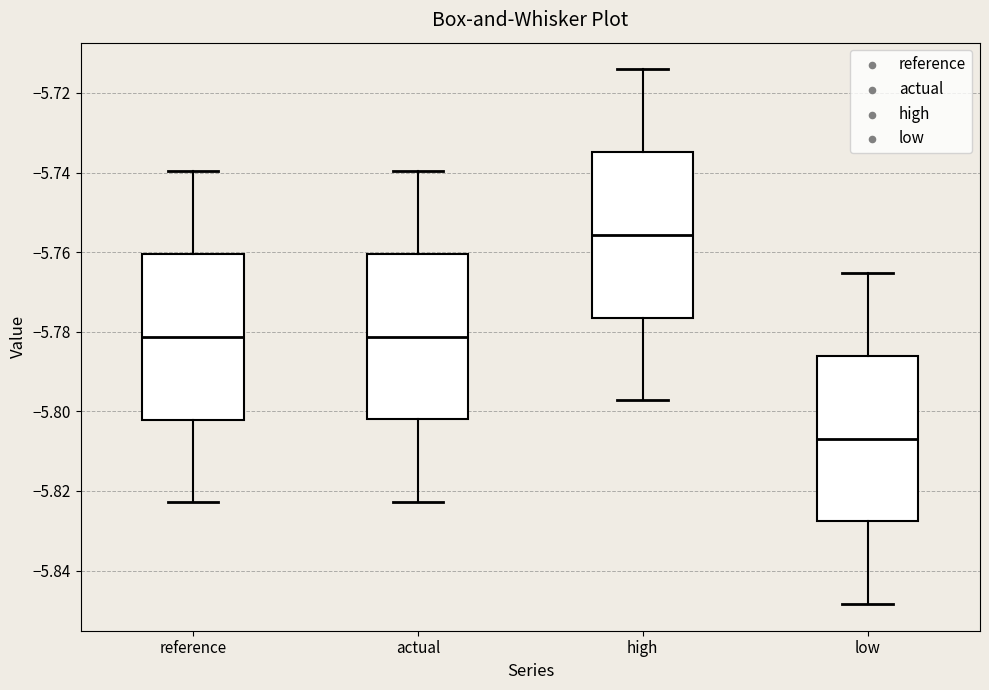

Which box has the highest median line?

high